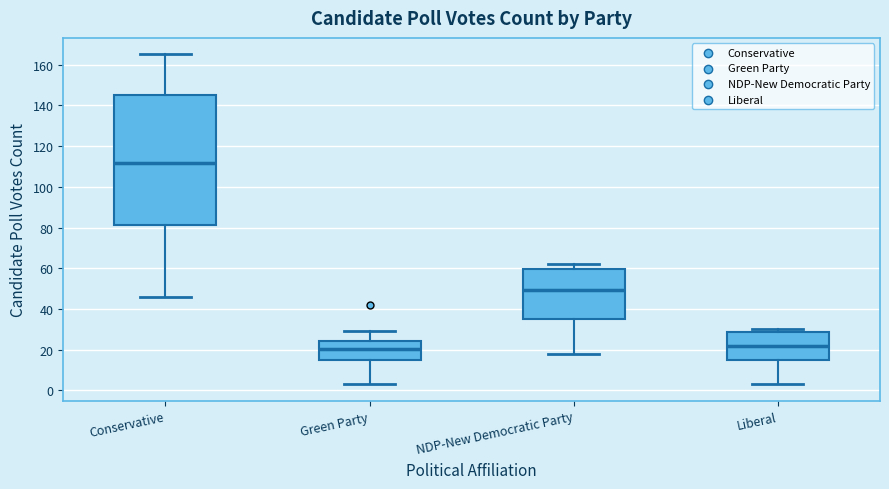

Reading left to right, transcribe this box plot: for each box, give where its median line is, the range the box spans, and where its two whiskers end, as read against the y-axis. The values are not printed on the chart, so give them approximately, as read against the axis.

Conservative: median 112, box 82 to 146, whiskers 46 to 166
Green Party: median 20, box 16 to 24, whiskers 4 to 30
NDP-New Democratic Party: median 50, box 36 to 60, whiskers 18 to 62
Liberal: median 22, box 16 to 28, whiskers 4 to 30